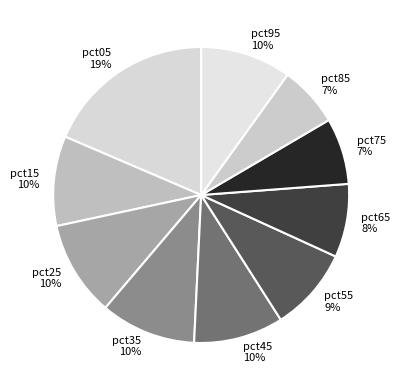

Combined, do pct95 and pct45 account for over 50%?

No